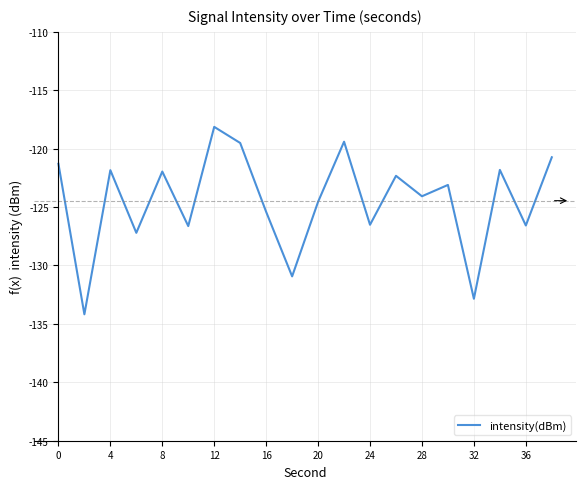

What is the minimum value shown in the chart?

-134.2